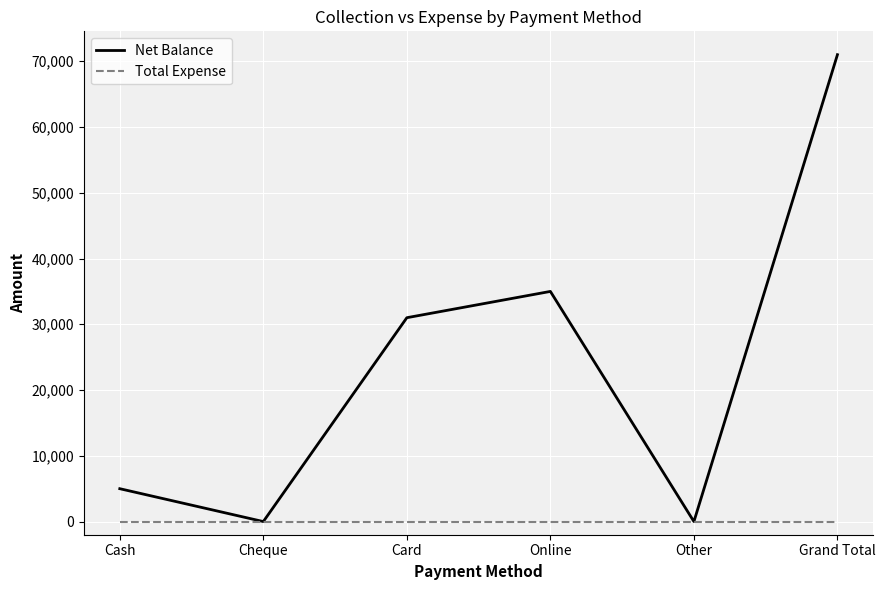

Read the Net Balance value at Cash.

4999